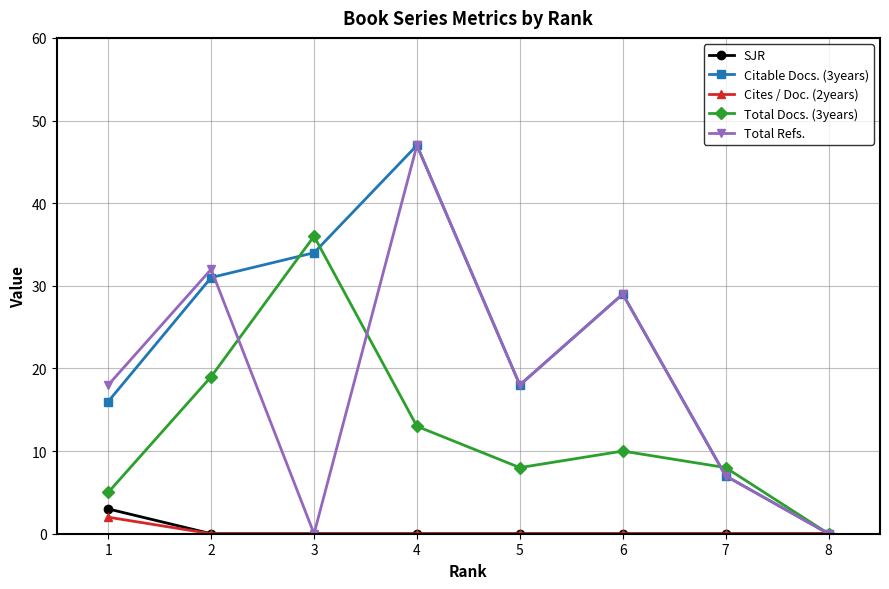

At which label does Total Docs. (3years) reach its peak?

3